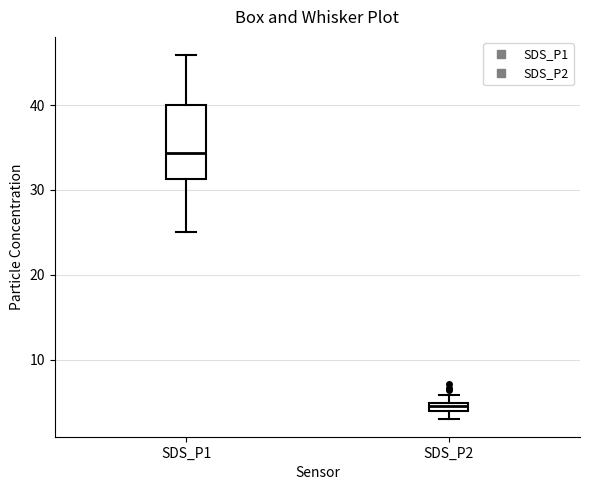

Where is the upper edge of the box for SDS_P2 on the y-axis? The values are not printed on the chart, so give them approximately, as read against the axis.

5